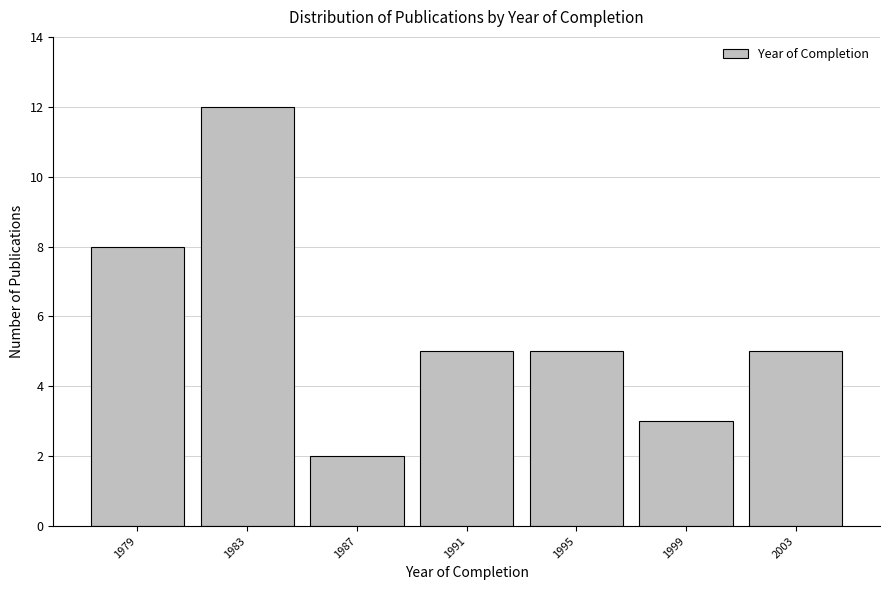

Reading left to right, what are all the values shown in this chart?

8	12	2	5	5	3	5